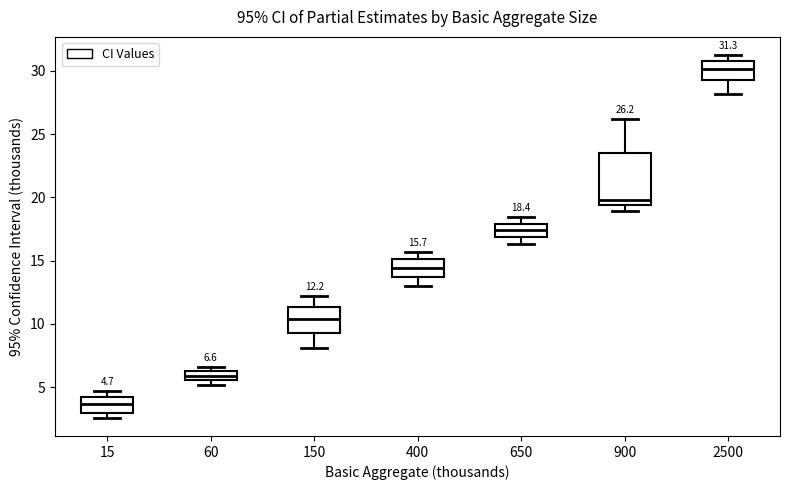

Which box has the lowest median line?

15